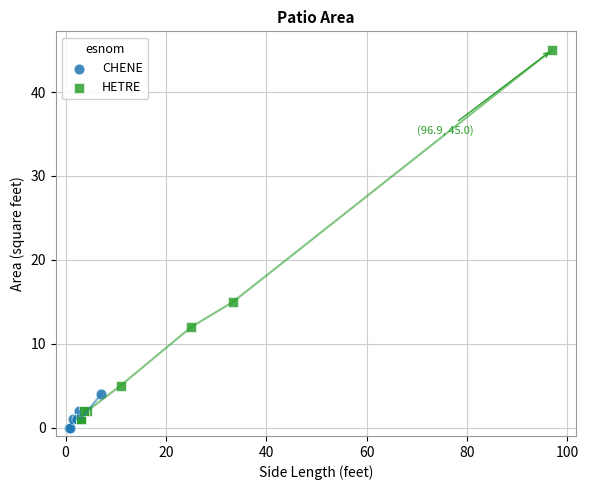

Which series has the largest Y range (max minus min)?

HETRE